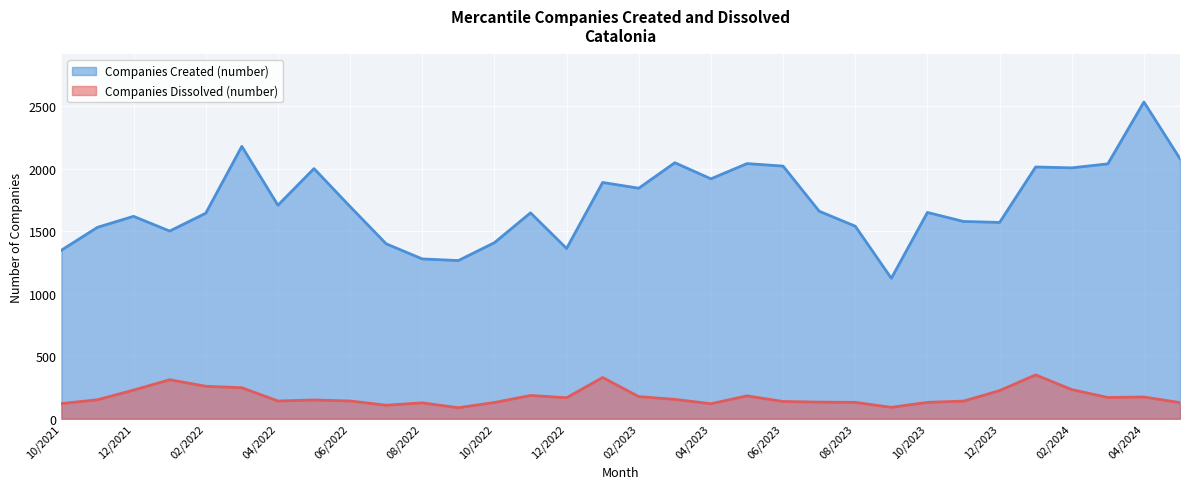

True or false: Companies Created (number) has a value of 3762 at 04/2024.

False